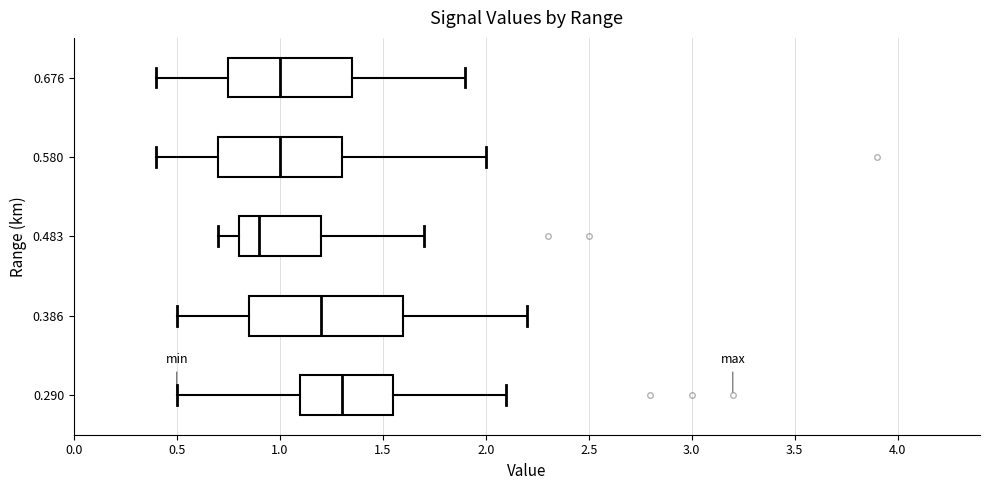

Reading bottom to top, transcribe this box plot: for each box, give where its median line is, the range the box spans, and where its two whiskers end, as read against the x-axis. The values are not printed on the chart, so give them approximately, as read against the axis.

0.290: median 1.30, box 1.10 to 1.55, whiskers 0.50 to 2.10
0.386: median 1.20, box 0.85 to 1.60, whiskers 0.50 to 2.20
0.483: median 0.90, box 0.80 to 1.20, whiskers 0.70 to 1.70
0.580: median 1.00, box 0.70 to 1.30, whiskers 0.40 to 2.00
0.676: median 1.00, box 0.75 to 1.35, whiskers 0.40 to 1.90